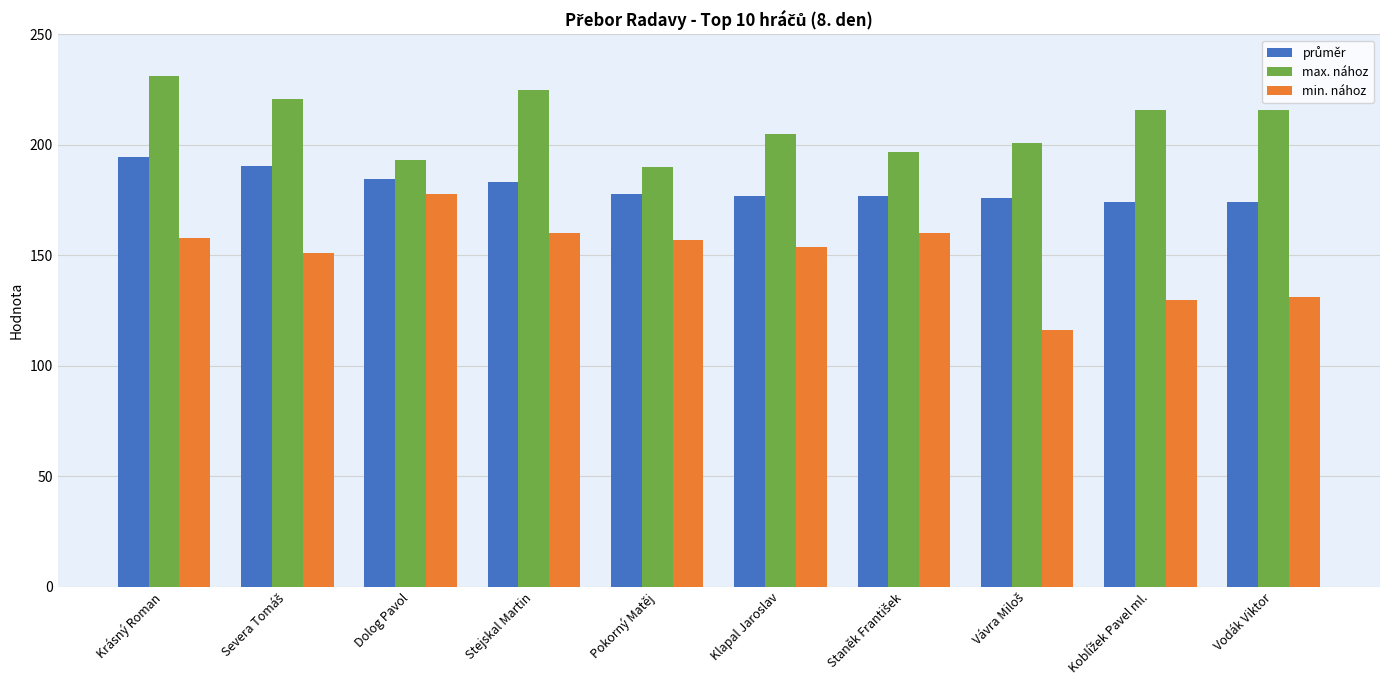

What is the sum of all min. nához values?

1495.0